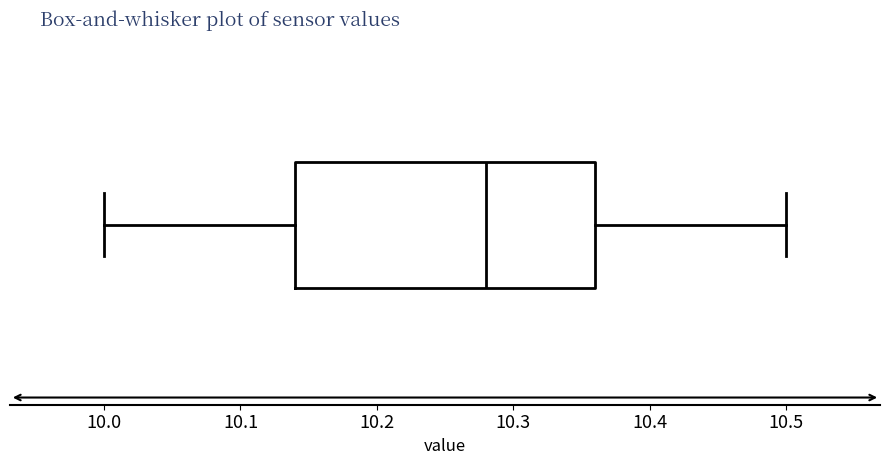

Transcribe this box plot: give where the median line is, the range the box spans, and where the two whiskers end, as read against the x-axis. The values are not printed on the chart, so give them approximately, as read against the axis.

median 10.28, box 10.14 to 10.36, whiskers 10.00 to 10.50